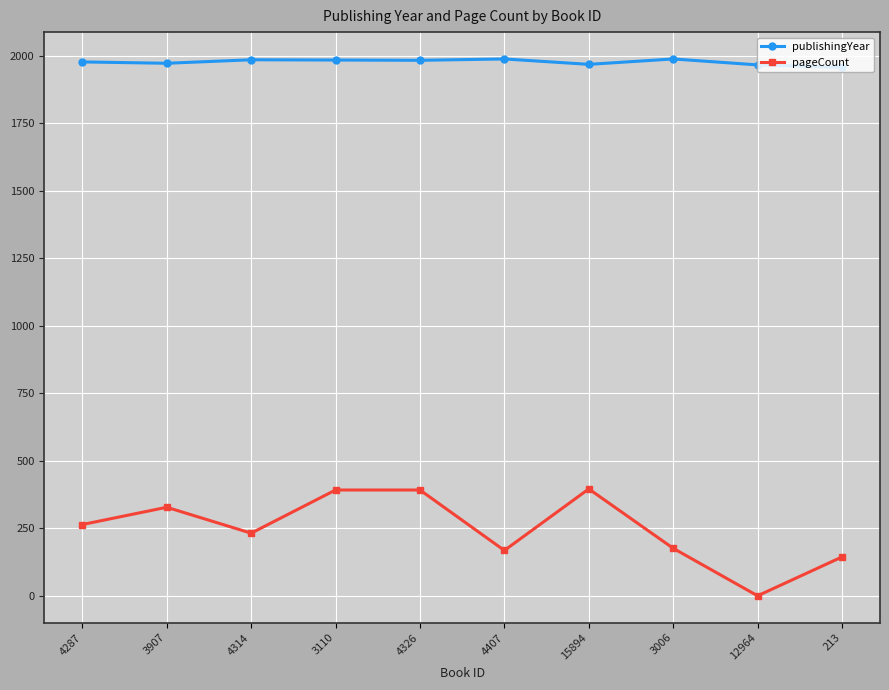

What position from the right is 15894?

4